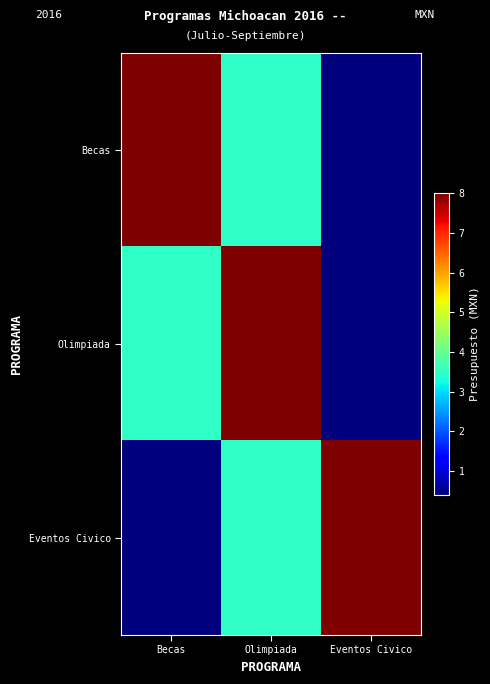

Which series changed the most between Olimpiada and Eventos Civico?

Olimpiada